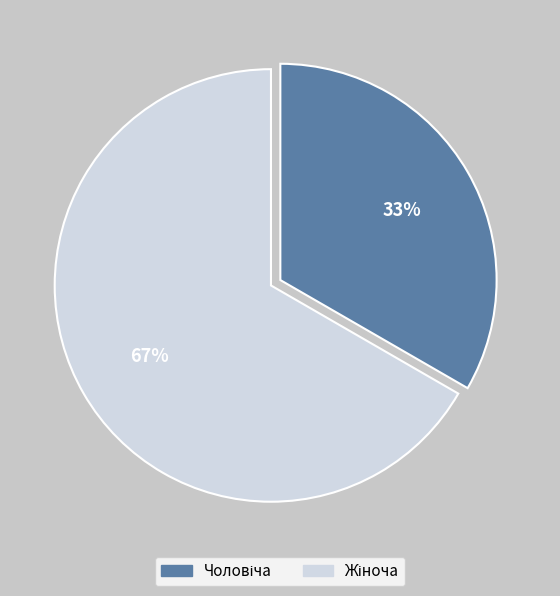

To the nearest percent, what is the average slice percentage?

50%